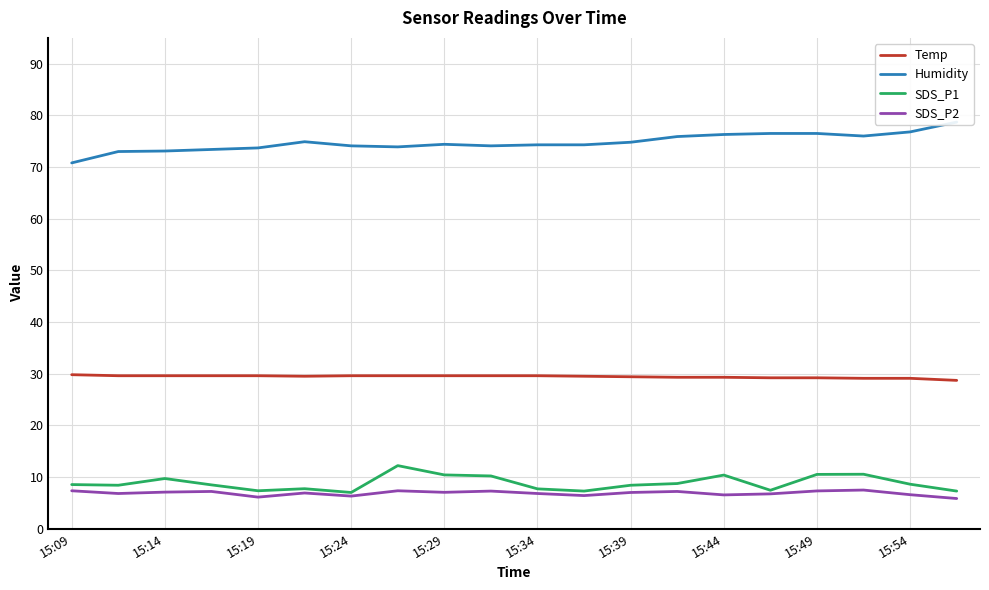

True or false: Temp and SDS_P2 cross at least once.

False